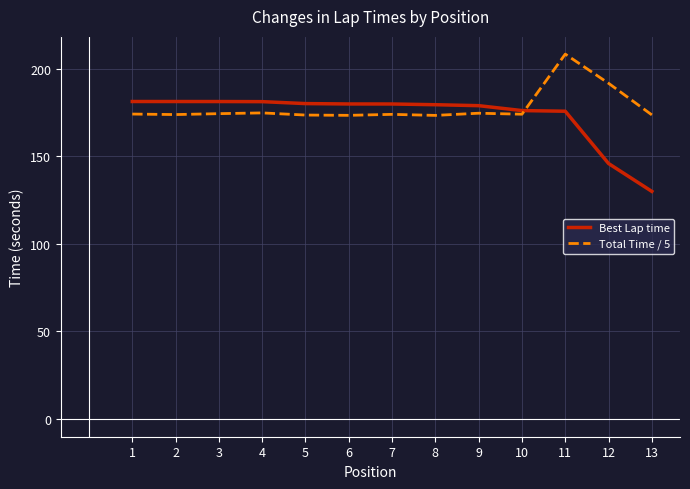

Rank the series by their average value, from lowest to highest.

Best Lap time, Total Time / 5